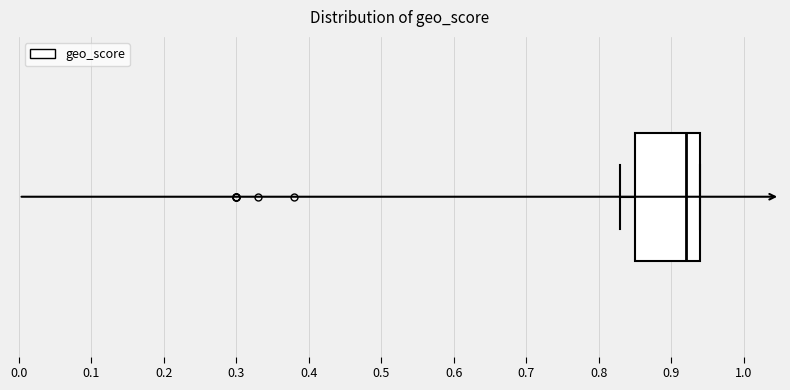

Where does the median line of the box sit on the x-axis? The values are not printed on the chart, so give them approximately, as read against the axis.

0.92